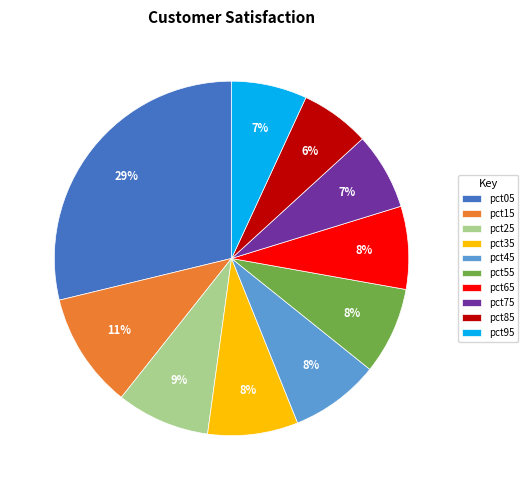

Count the number of slices in the pie.

10